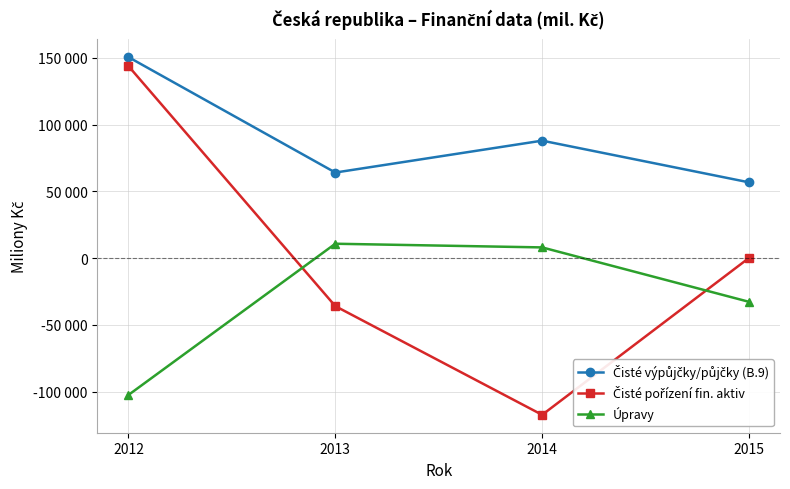

Count the Čisté pořízení fin. aktiv values in the range -35898 to 143901.

3